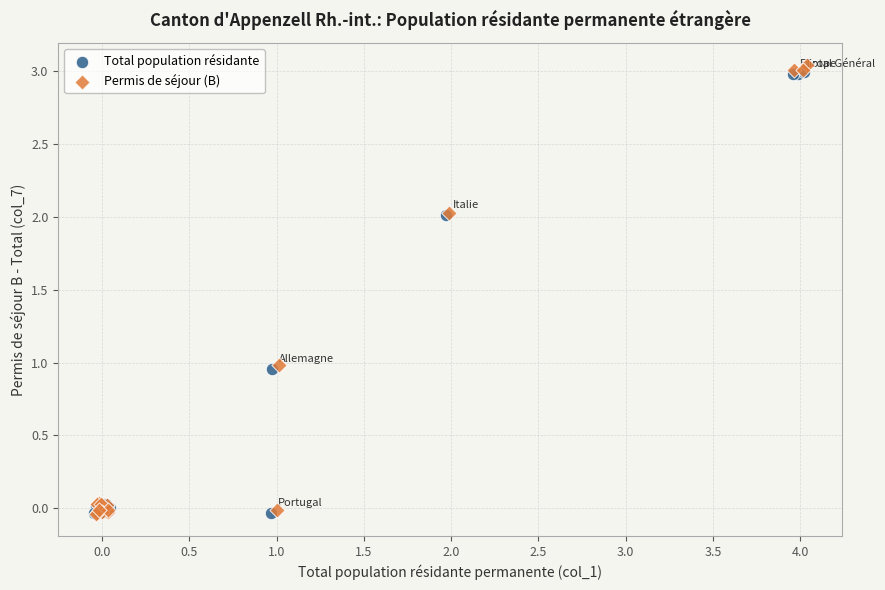

Which series has the widest spread of Y values?

Permis de séjour (B)